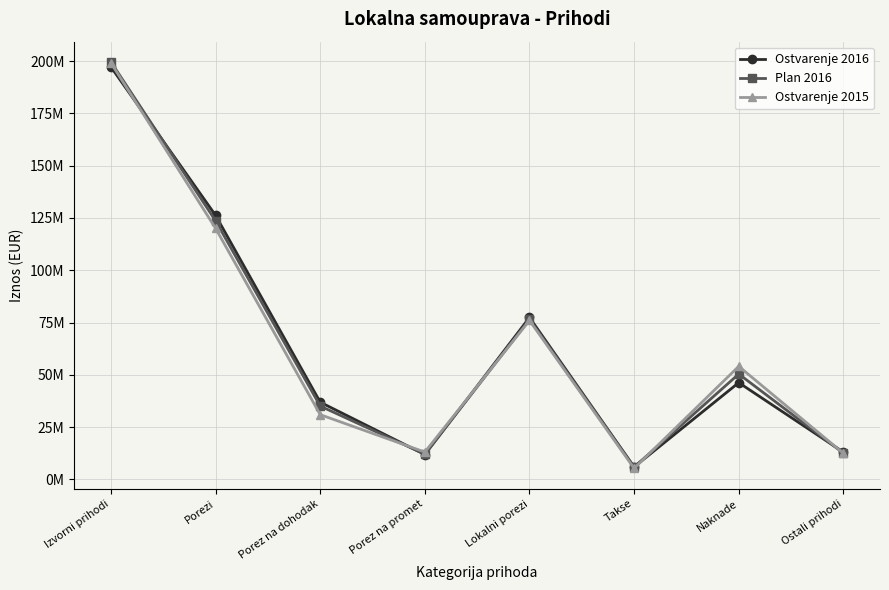

True or false: Ostvarenje 2015 has more than 2 interior local peaks.

False